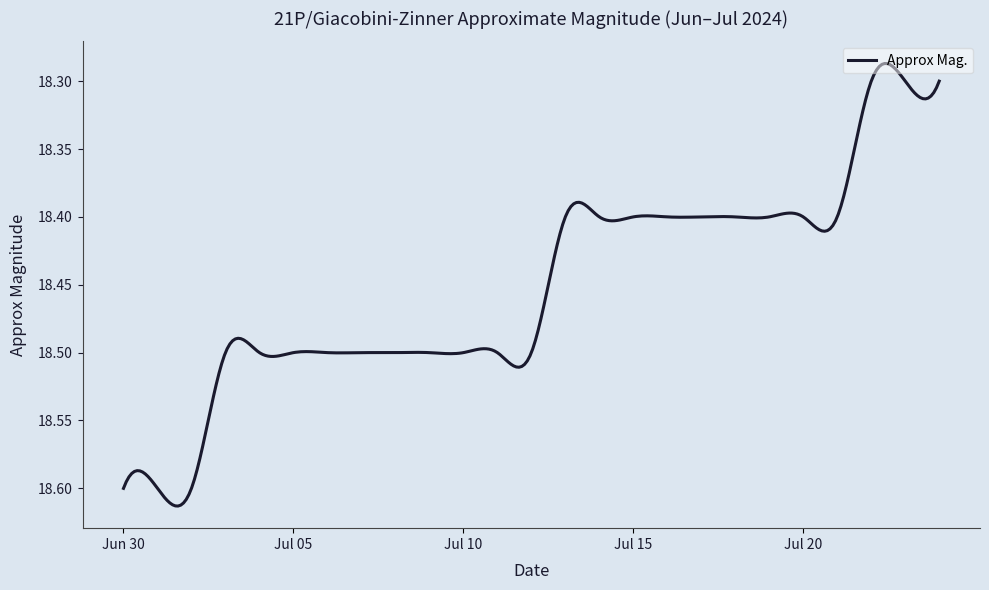

Does the chart display data point markers on the line(s)?

No